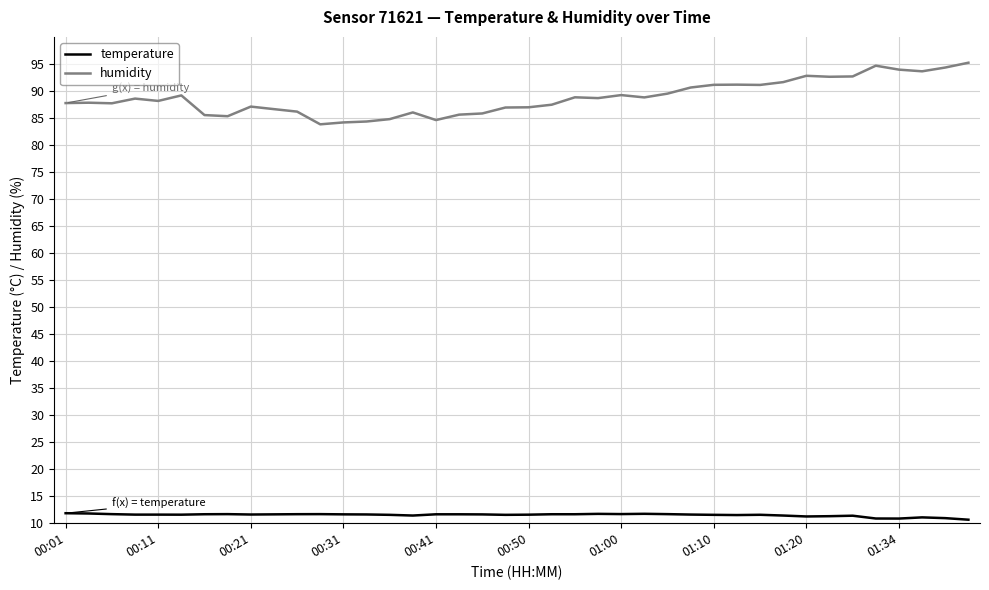

True or false: temperature has more than 0 points higher than both neighbors.

True